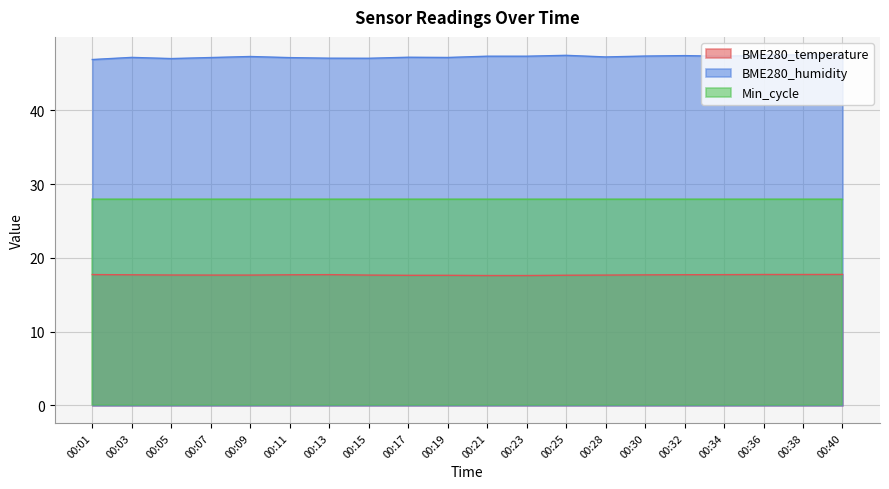

How many values in the BME280_humidity series exceed 47?

19